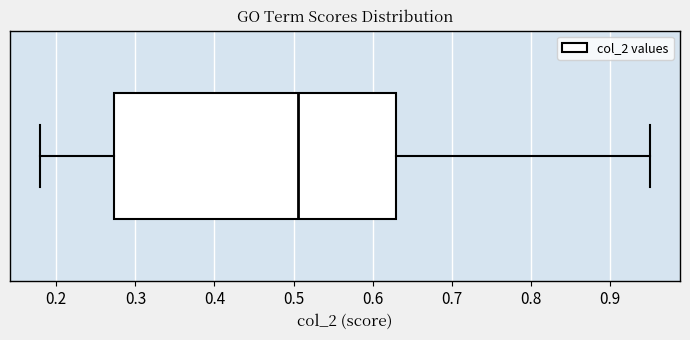

Transcribe this box plot: give where the median line is, the range the box spans, and where the two whiskers end, as read against the x-axis. The values are not printed on the chart, so give them approximately, as read against the axis.

median 0.51, box 0.27 to 0.63, whiskers 0.18 to 0.95